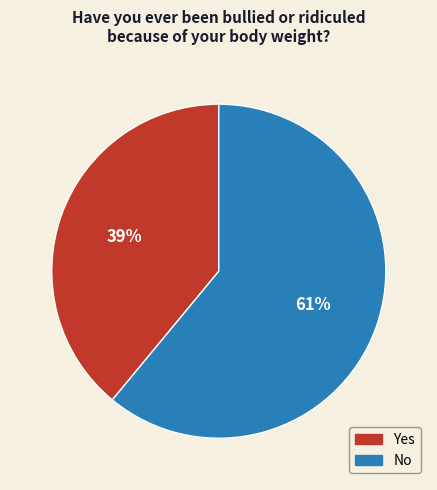

Is it true that No is 67% of the pie?

False